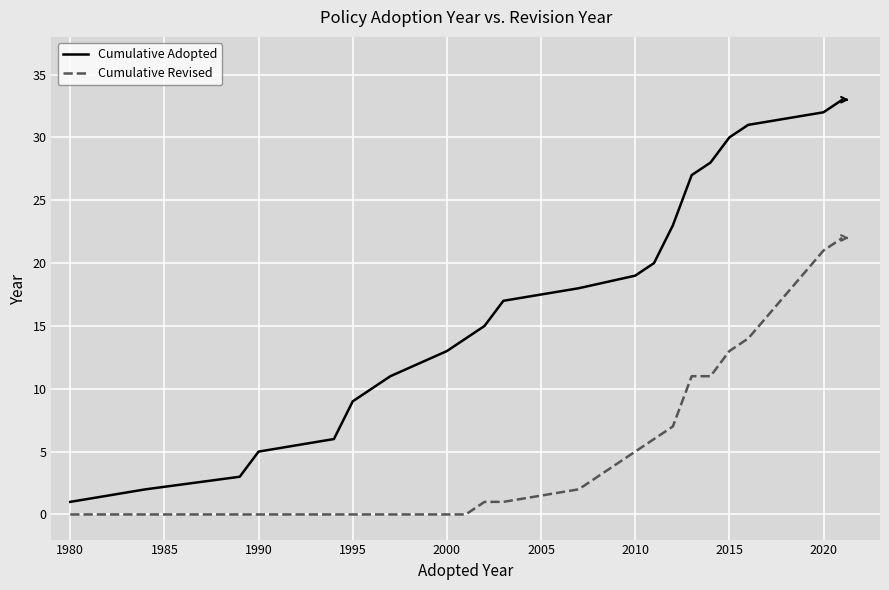

List the series in order of their peak value, highest first.

Cumulative Adopted, Cumulative Revised